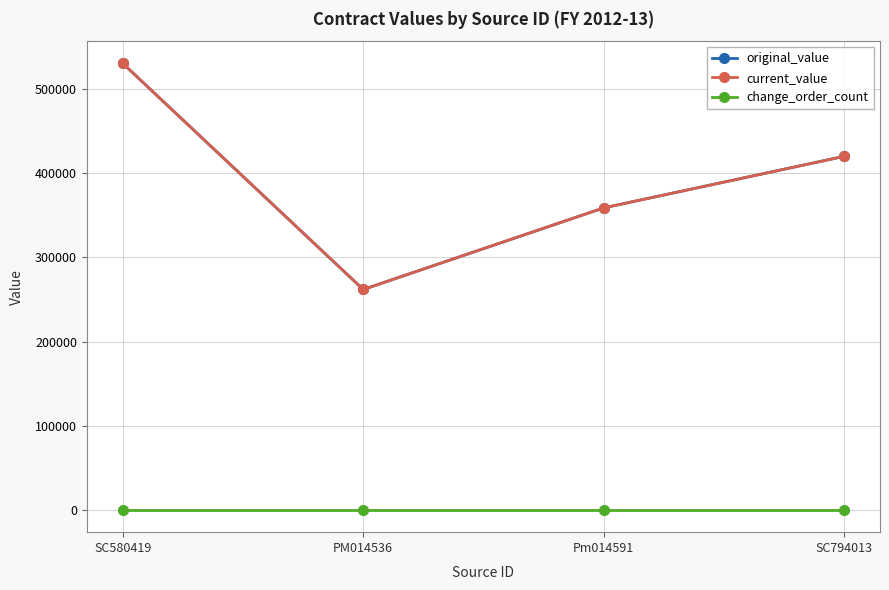

Is the value of original_value at PM014536 greater than the value of current_value at SC794013?

No